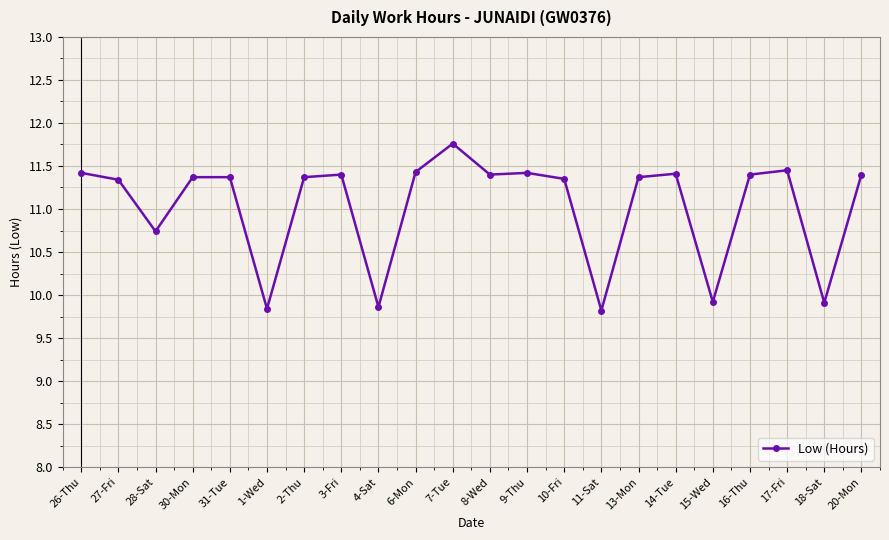

What is the difference between the values at 27-Fri and 26-Thu?

0.1